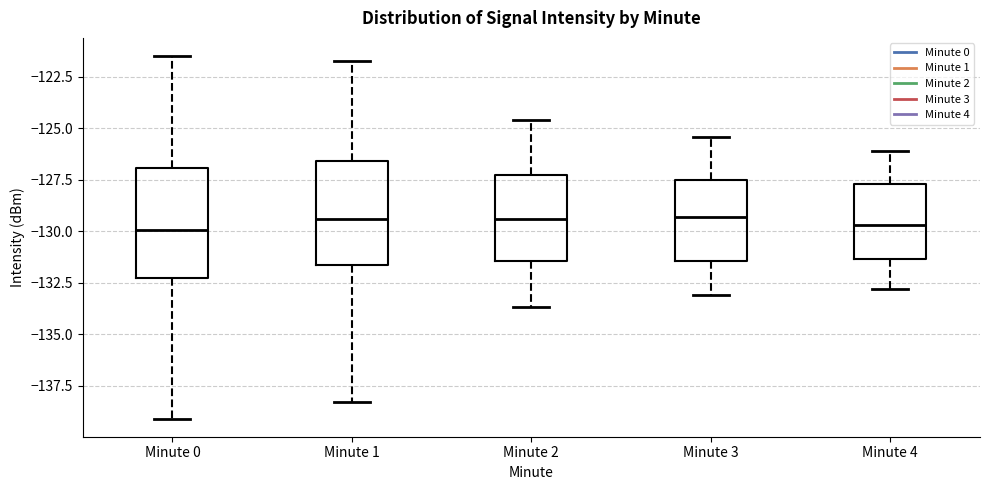

Reading left to right, transcribe this box plot: for each box, give where its median line is, the range the box spans, and where its two whiskers end, as read against the y-axis. The values are not printed on the chart, so give them approximately, as read against the axis.

Minute 0: median -130.0, box -132.5 to -127.0, whiskers -139.0 to -121.5
Minute 1: median -129.5, box -131.5 to -126.5, whiskers -138.5 to -121.5
Minute 2: median -129.5, box -131.5 to -127.0, whiskers -133.5 to -124.5
Minute 3: median -129.5, box -131.5 to -127.5, whiskers -133.0 to -125.5
Minute 4: median -129.5, box -131.5 to -127.5, whiskers -133.0 to -126.0